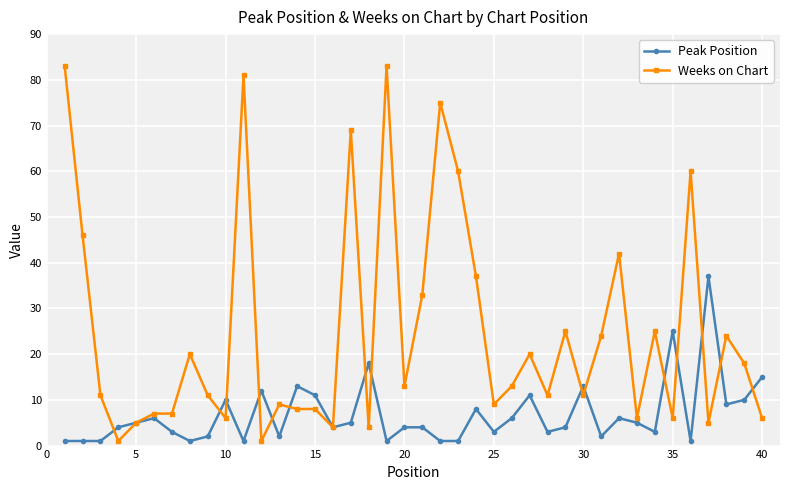

At how many categories does at least one series exceed 35?

11